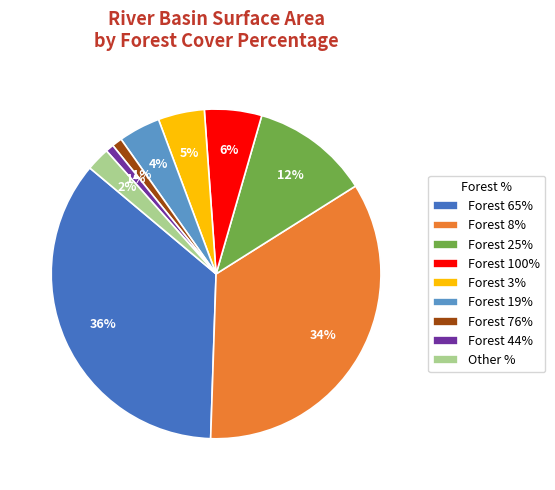

The Forest 44% slice represents 13% of the pie. True or false?

False